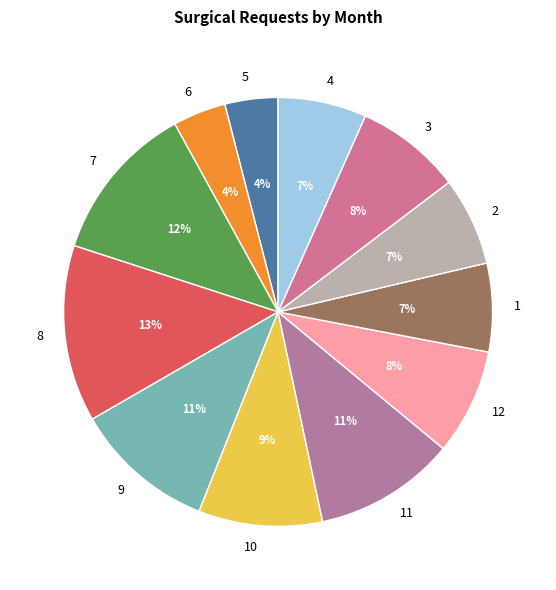

Between 1 and 3, which is larger?

3